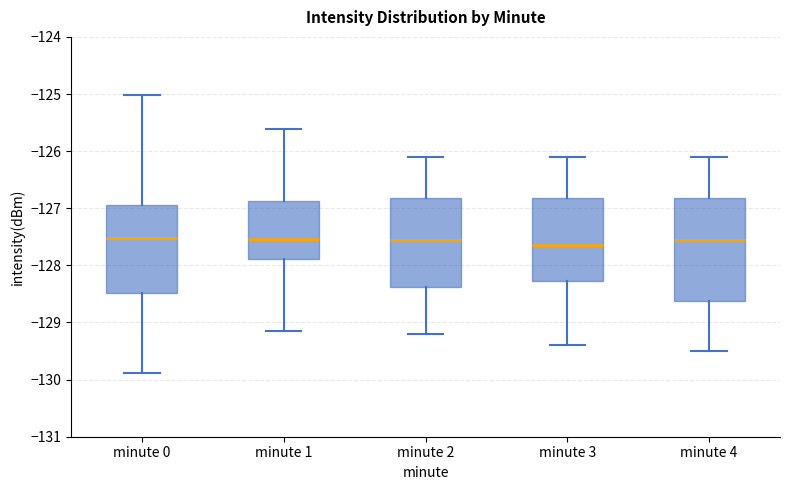

Which box's median line is the lowest?

minute 3